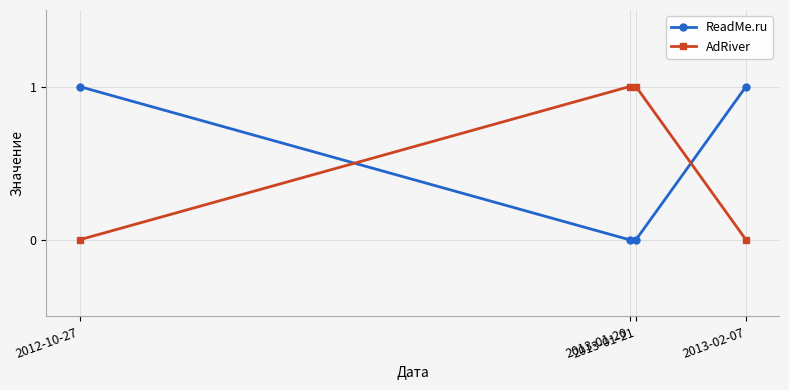

Which series ends up on top after the final intersection of ReadMe.ru and AdRiver?

ReadMe.ru